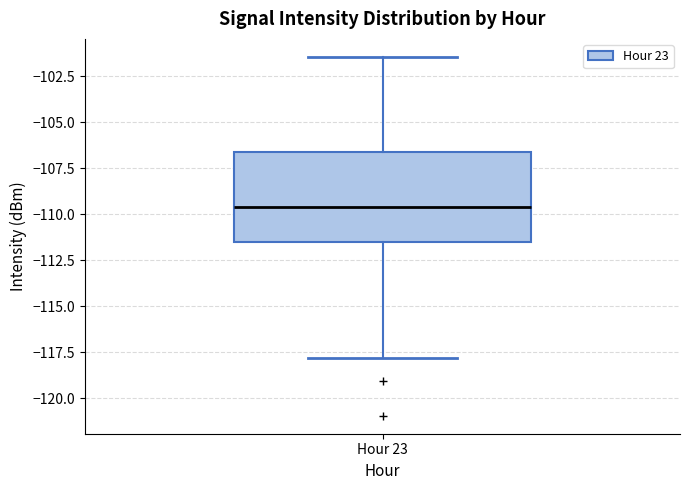

Transcribe this box plot: give where the median line is, the range the box spans, and where the two whiskers end, as read against the y-axis. The values are not printed on the chart, so give them approximately, as read against the axis.

median -109.5, box -111.5 to -106.5, whiskers -118.0 to -101.5